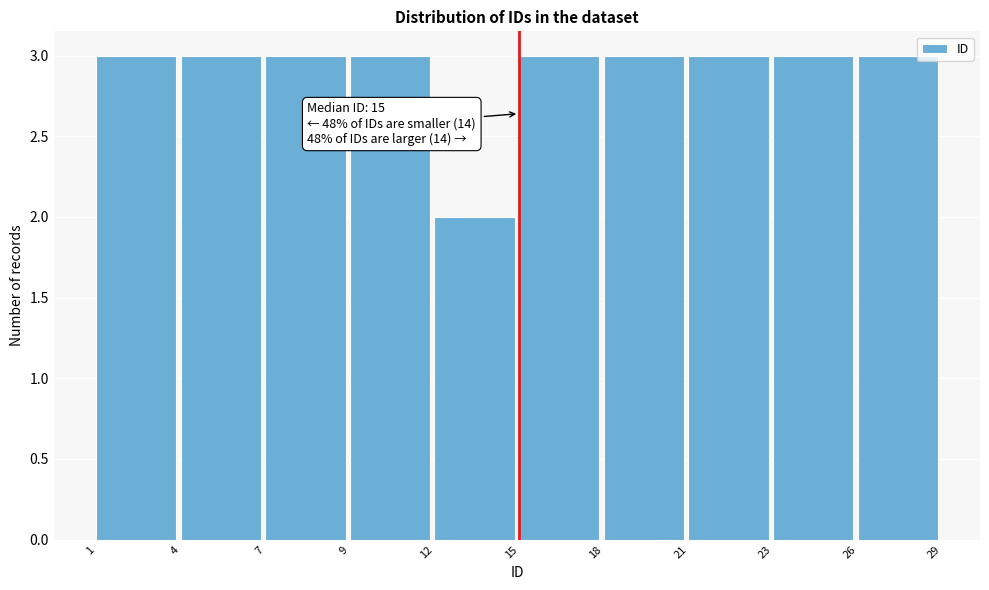

Reading right to left, list all the values displayed in this chart.

3	3	3	3	3	2	3	3	3	3